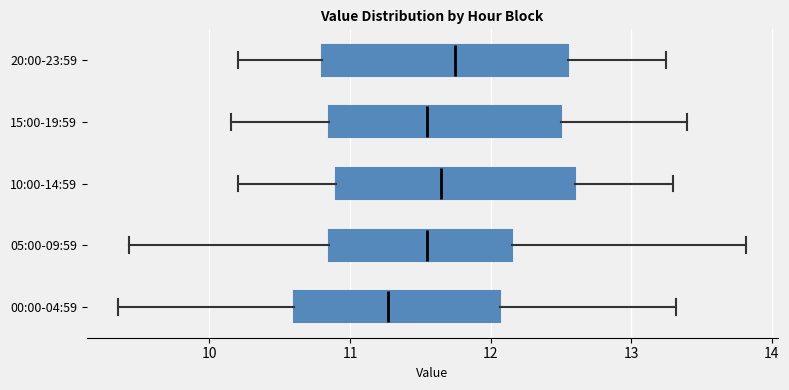

Where does the right whisker of the box for 05:00-09:59 end on the x-axis? The values are not printed on the chart, so give them approximately, as read against the axis.

13.8